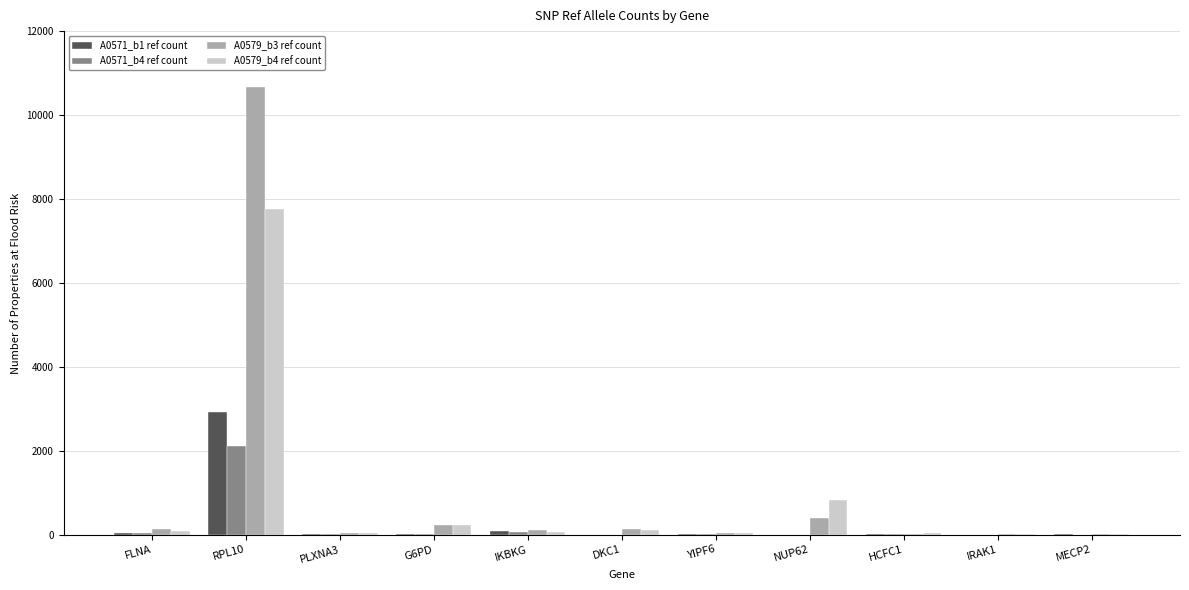

At which category is the sum across all series the highest?

RPL10